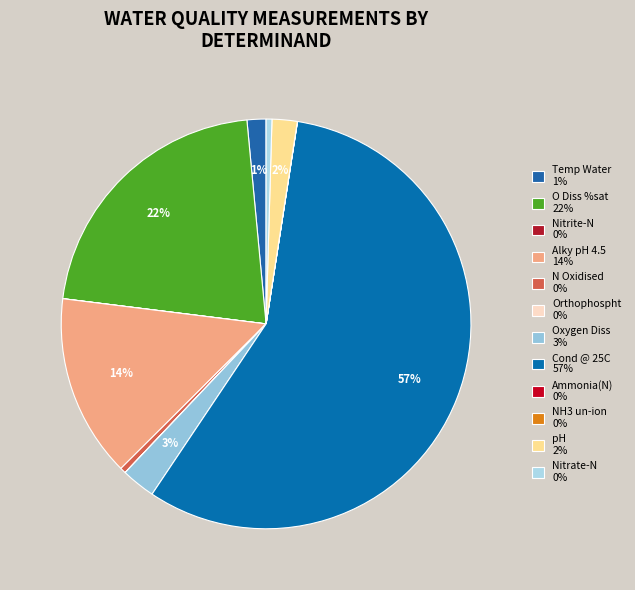

What percentage is NOT represented by Oxygen Diss?

97.3%